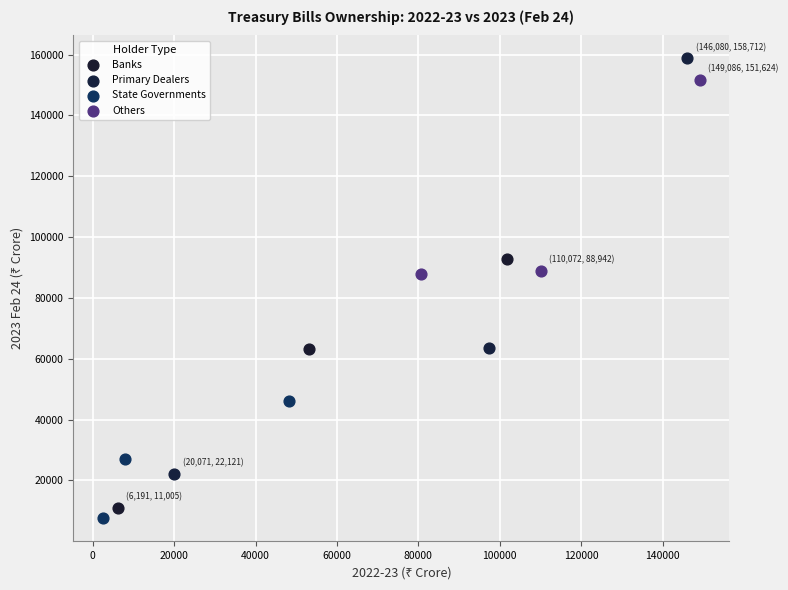

What are all the series names shown in the legend?

Banks, Primary Dealers, State Governments, Others